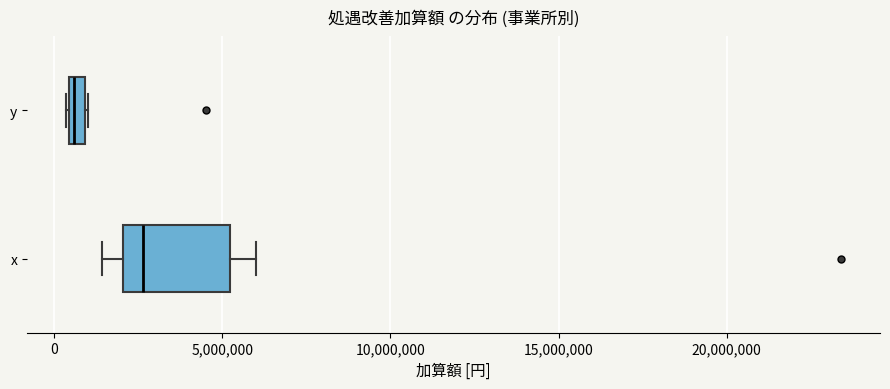

Where is the left edge of the box for y on the x-axis? The values are not printed on the chart, so give them approximately, as read against the axis.

500000